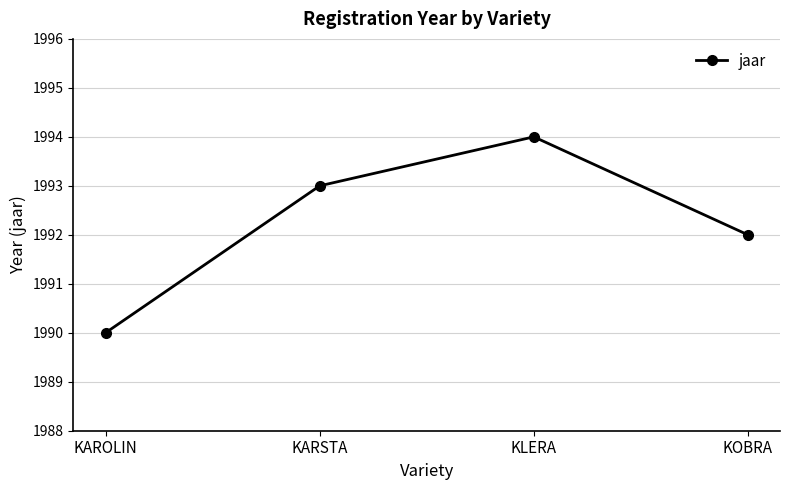

What is the greatest value displayed?

1994